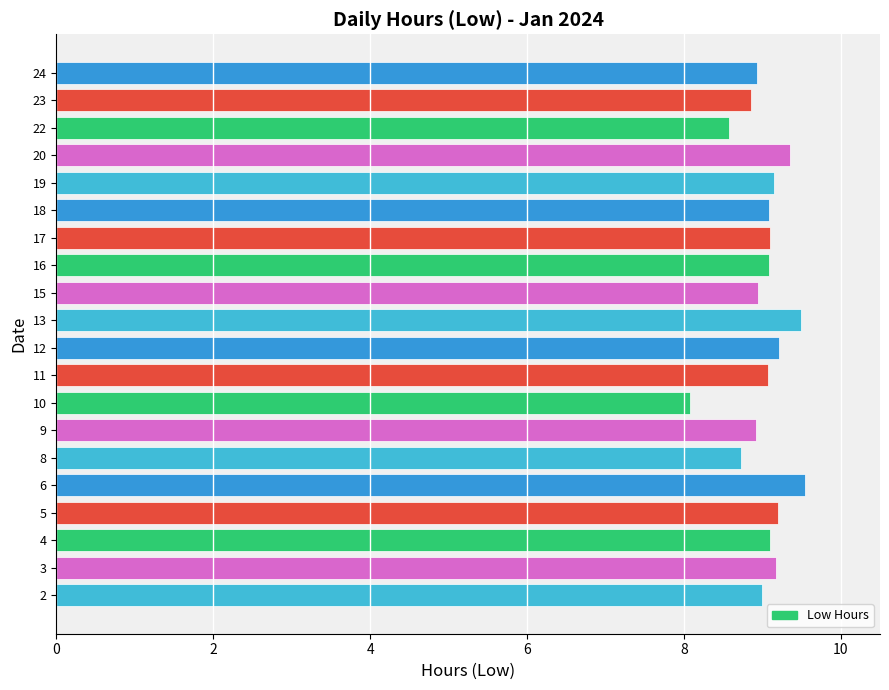

What is the average value?

9.0